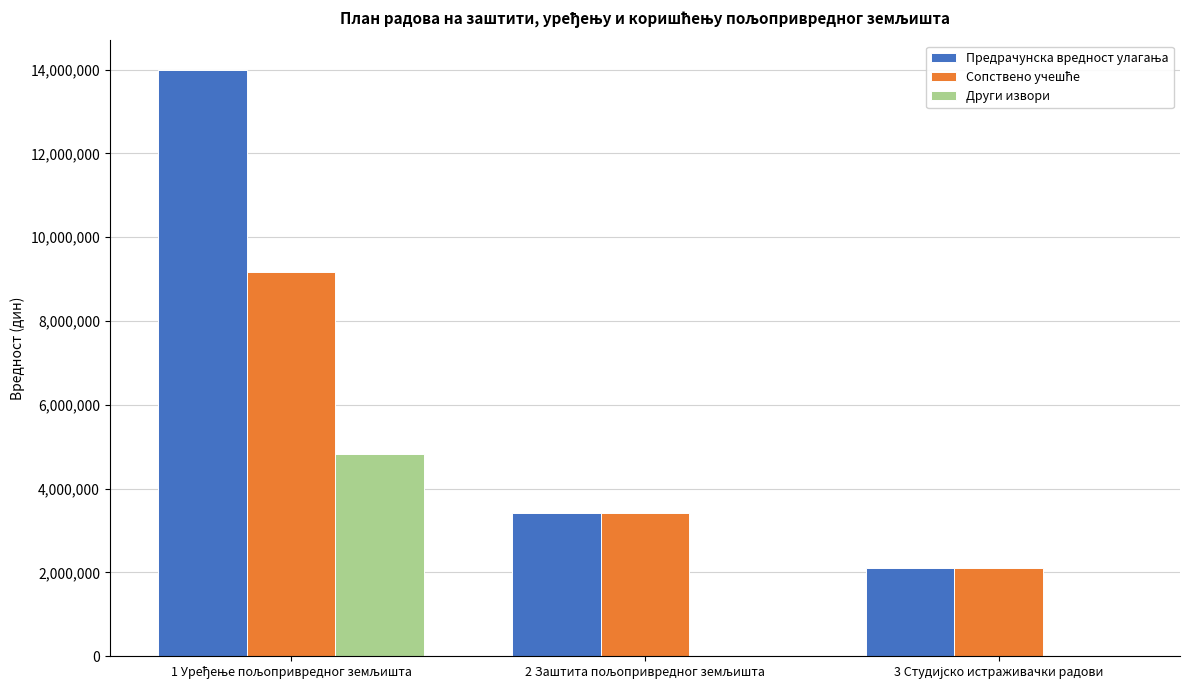

What is the label of the 2nd bar from the left?

2 Заштита пољопривредног земљишта